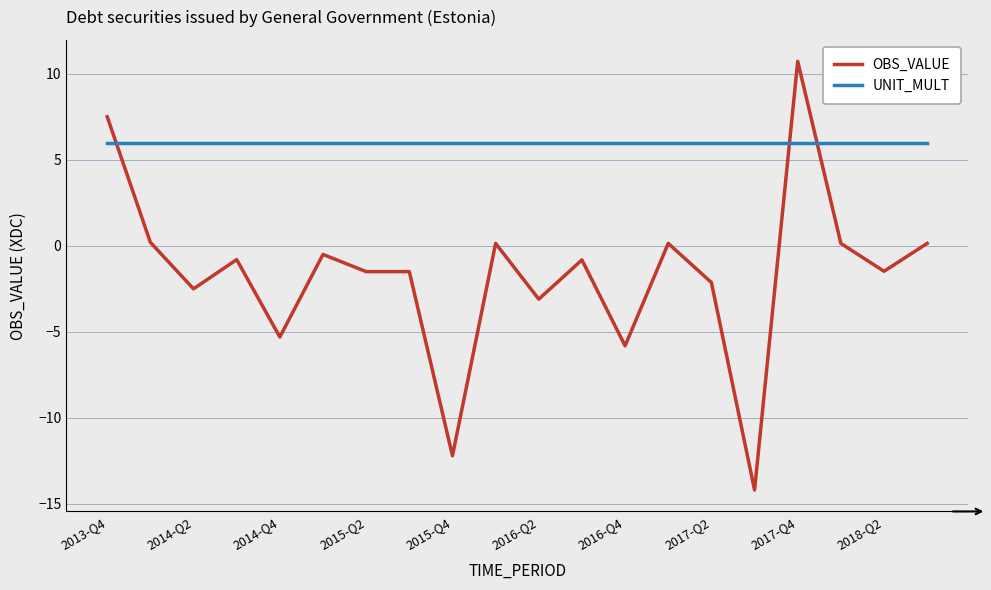

What is the greatest value displayed?

10.7